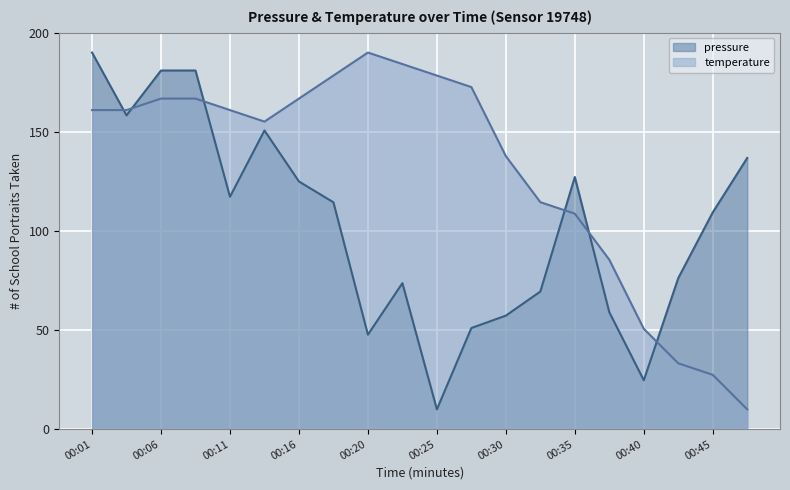

Reading right to left, list all the values displayed in this chart.

pressure: 00:47=136.8	00:45=109.4	00:42=76.2	00:40=24.7	00:37=59.0	00:35=127.2	00:33=69.4	00:30=57.3	00:28=51.0	00:25=10.0	00:23=73.7	00:20=47.7	00:18=114.4	00:16=125.0	00:13=150.7	00:11=117.3	00:08=180.9	00:06=180.9	00:03=158.3	00:01=190.0
temperature: 00:47=10.0	00:45=27.4	00:42=33.2	00:40=50.6	00:37=85.5	00:35=108.7	00:33=114.5	00:30=137.7	00:28=172.6	00:25=178.4	00:23=184.2	00:20=190.0	00:18=178.4	00:16=166.8	00:13=155.2	00:11=161.0	00:08=166.8	00:06=166.8	00:03=161.0	00:01=161.0